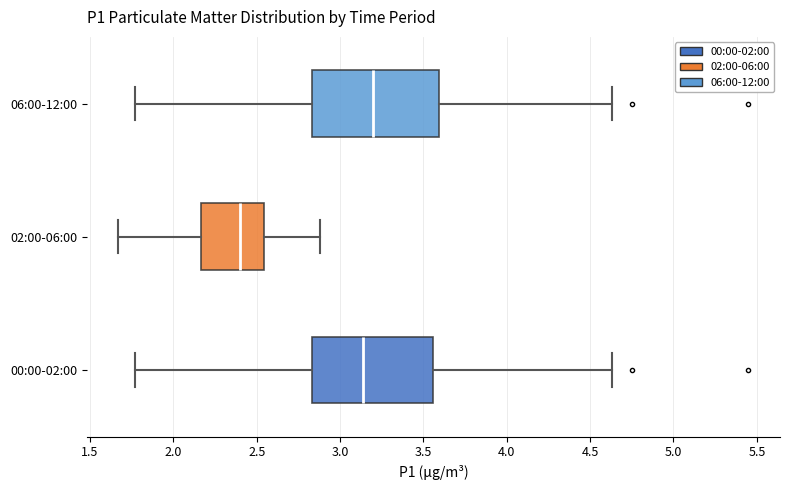

Which box's median line is the furthest to the right?

06:00-12:00